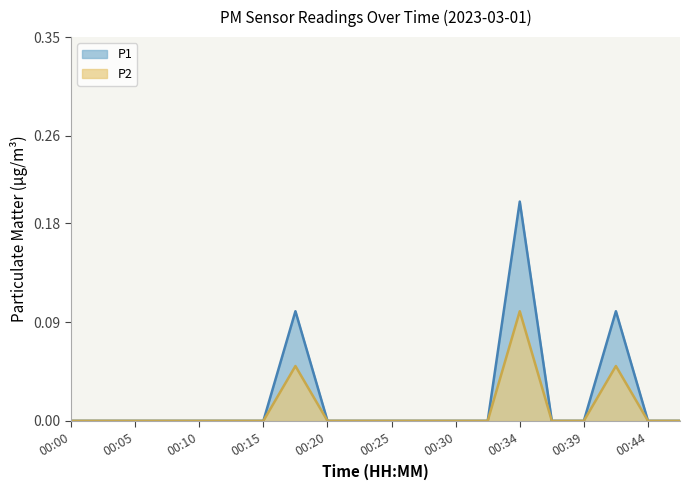

Rank the series by their average value, from lowest to highest.

P2, P1